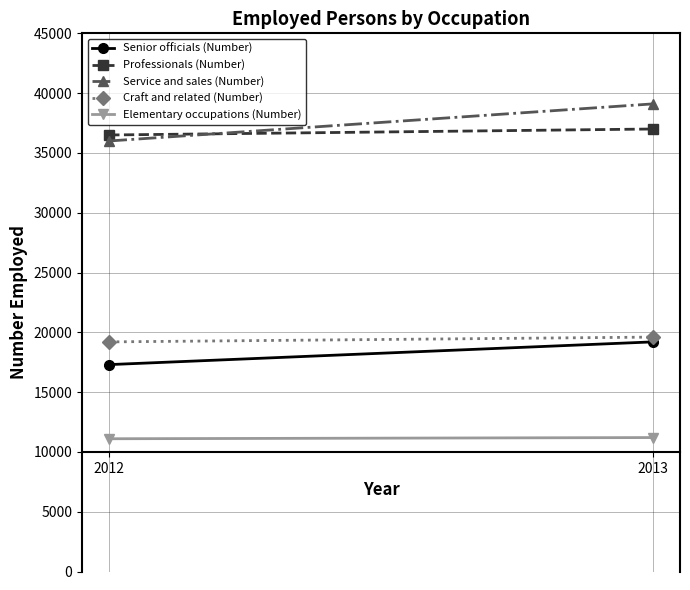

Where is Craft and related (Number) nearest to the value 19400?

2012